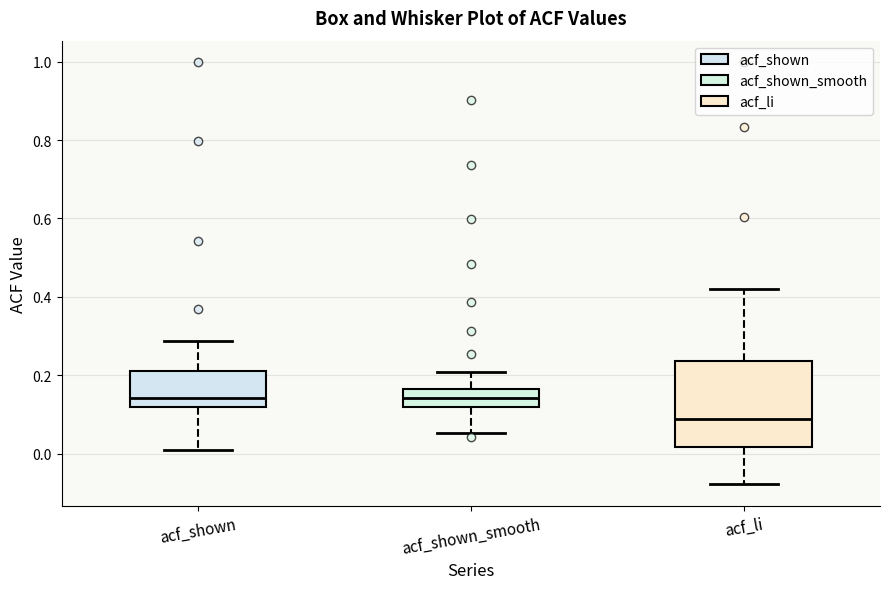

Which box has the lowest median line?

acf_li